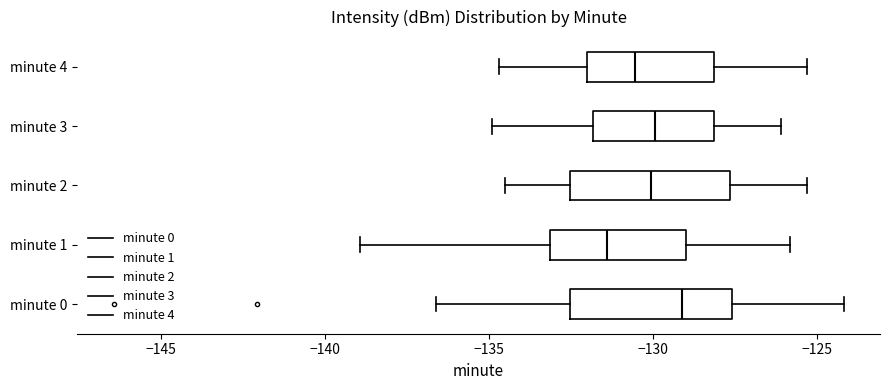

Which box's median line is the furthest to the left?

minute 1